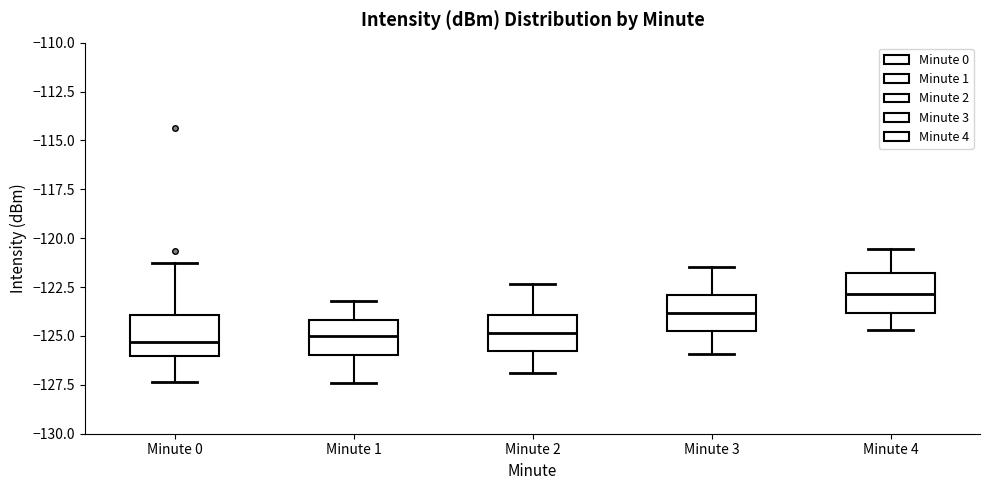

Reading left to right, read every box against the y-axis: the position of its median line, the range the box covers, and the ends of its whiskers. The values are not printed on the chart, so give them approximately, as read against the axis.

Minute 0: median -125.5, box -126.0 to -124.0, whiskers -127.5 to -121.5
Minute 1: median -125.0, box -126.0 to -124.0, whiskers -127.5 to -123.0
Minute 2: median -125.0, box -126.0 to -124.0, whiskers -127.0 to -122.5
Minute 3: median -124.0, box -125.0 to -123.0, whiskers -126.0 to -121.5
Minute 4: median -123.0, box -124.0 to -122.0, whiskers -124.5 to -120.5